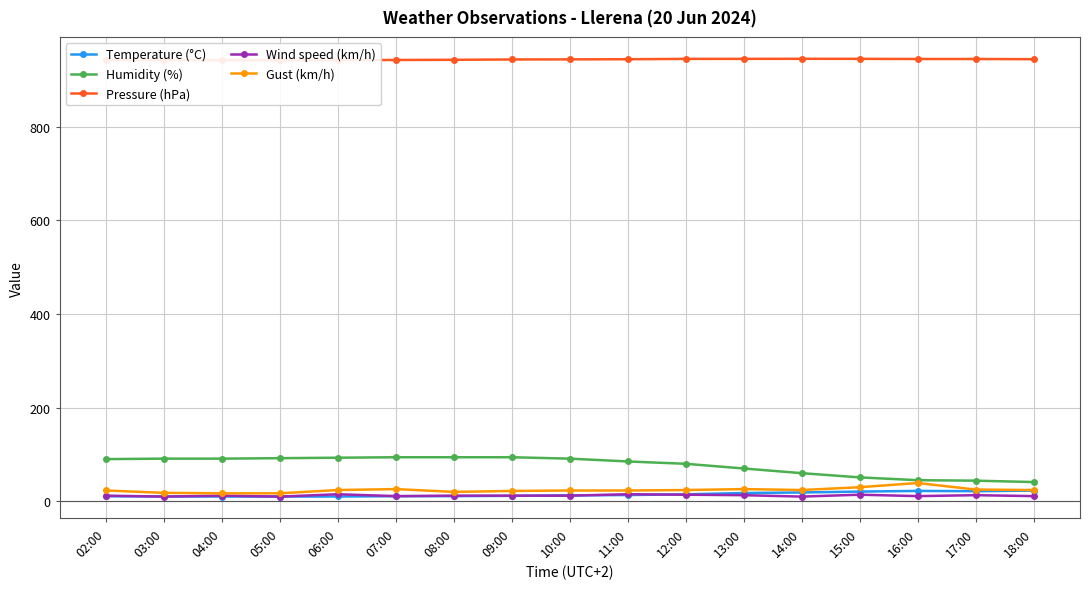

At which category is the sum across all series the highest?

06:00